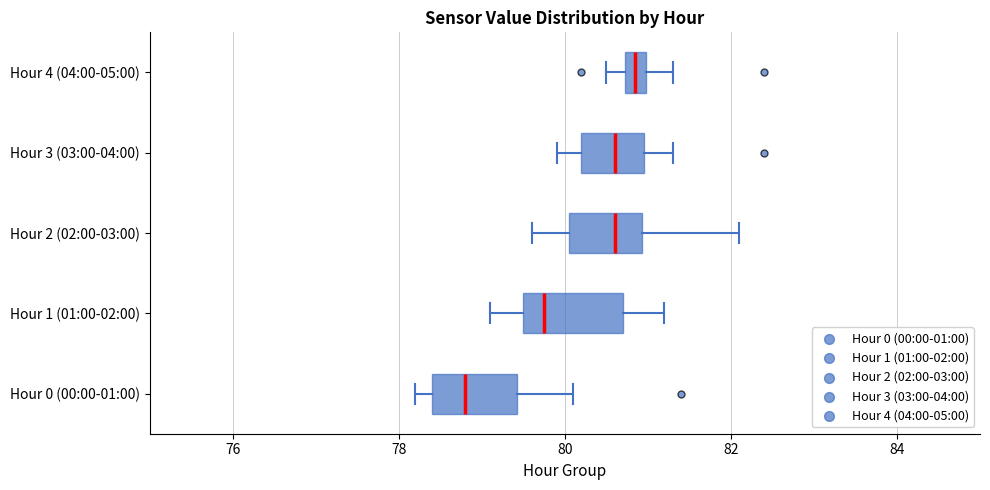

Where does the right whisker of the box for Hour 0 (00:00-01:00) end on the x-axis? The values are not printed on the chart, so give them approximately, as read against the axis.

80.2